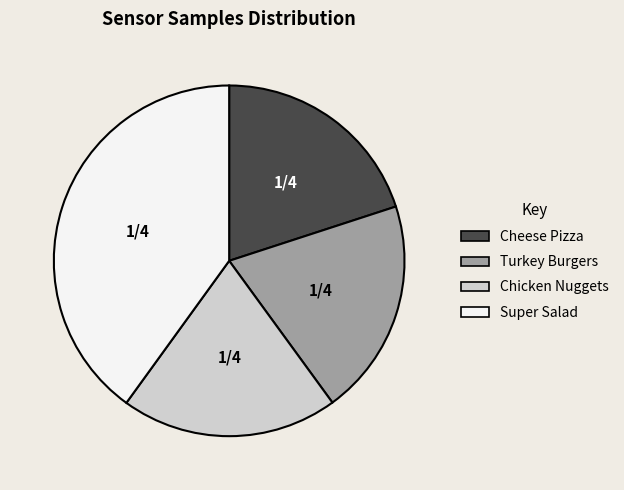

How many segments does this pie chart have?

4